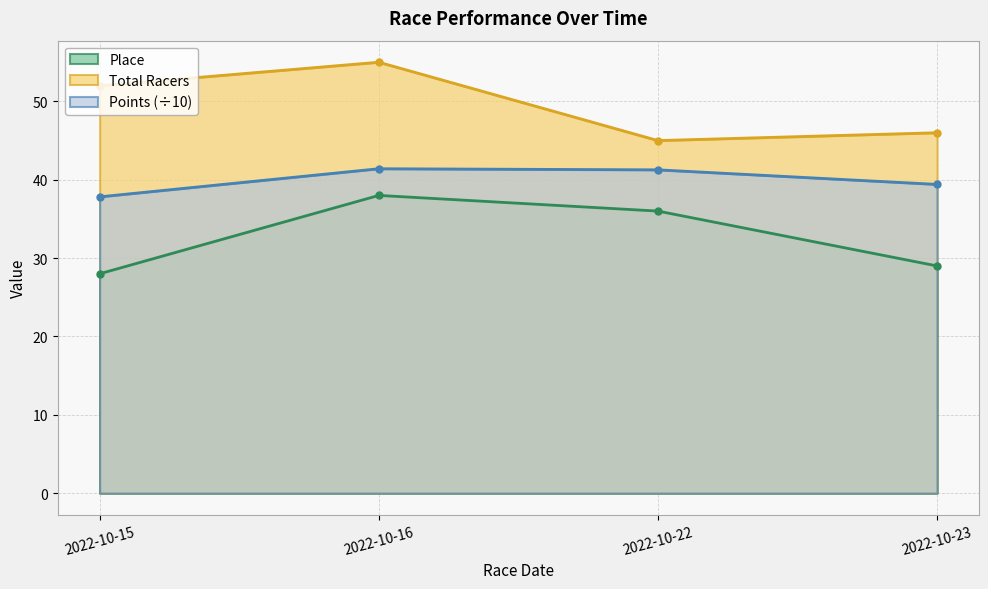

True or false: Total Racers and Points cross at least once.

False